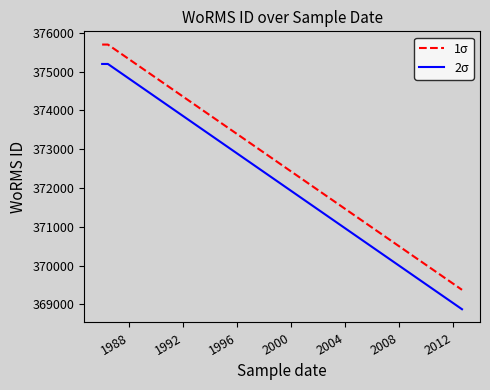

What is the average value of the 1σ series?

373592